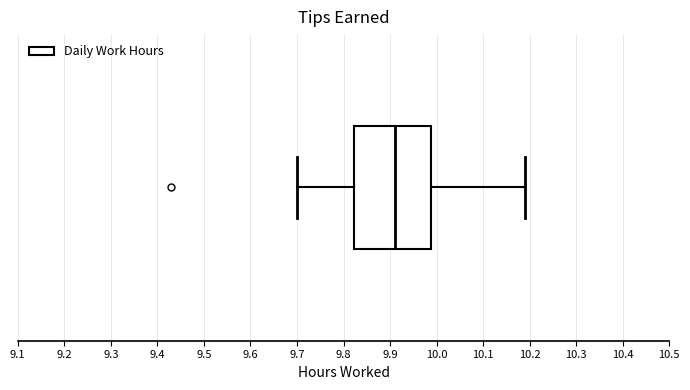

Where is the left edge of the box on the x-axis? The values are not printed on the chart, so give them approximately, as read against the axis.

9.82